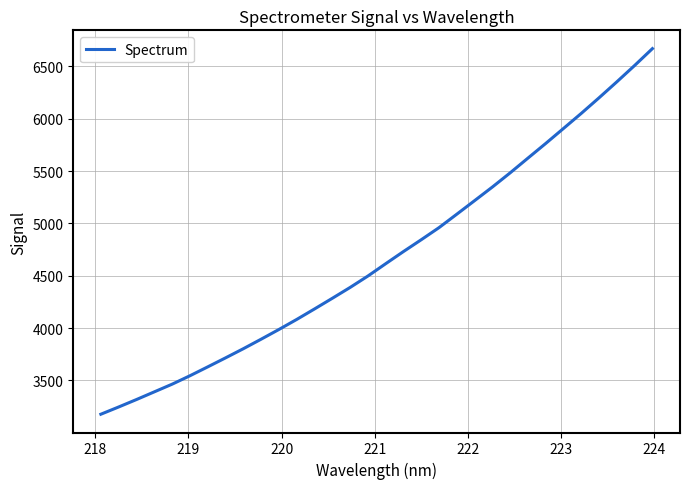

What is the maximum value shown in the chart?

6669.6